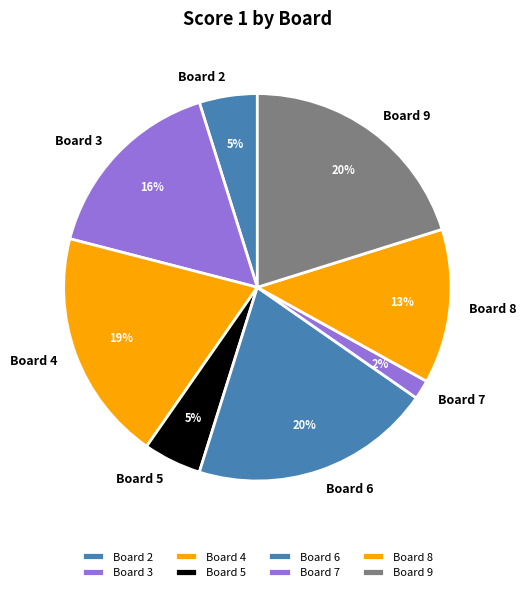

Does any single category account for the majority?

No